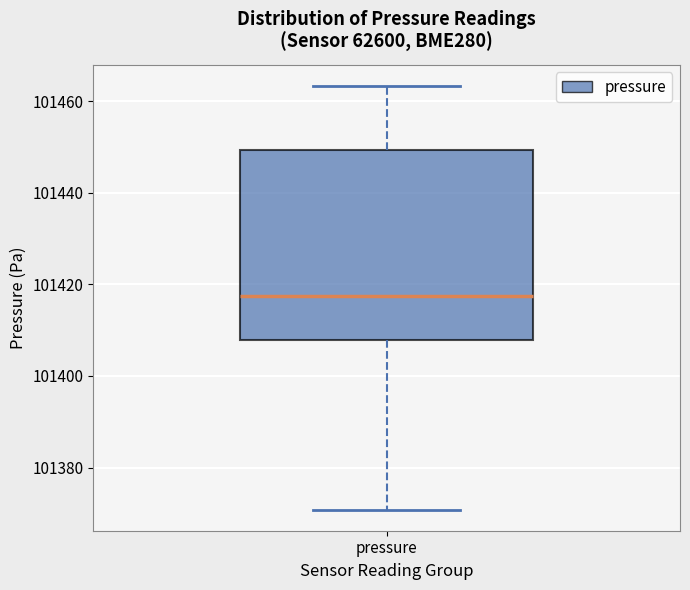

Read this box plot against the y-axis: the position of the median line, the range covered by the box, and the ends of both whiskers. The values are not printed on the chart, so give them approximately, as read against the axis.

median 101418, box 101408 to 101450, whiskers 101370 to 101464